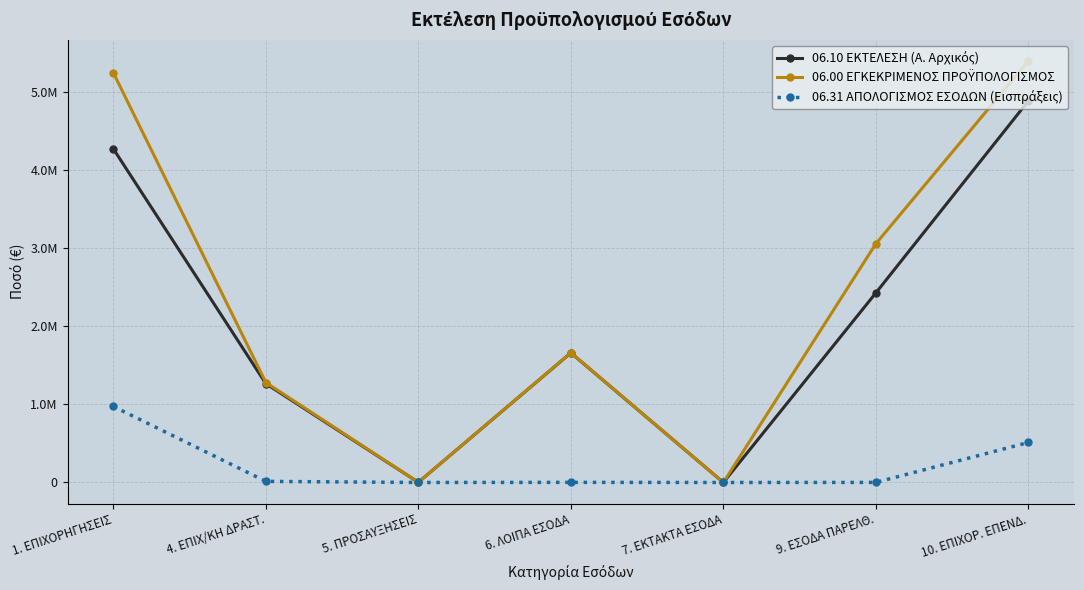

True or false: 06.10 ΕΚΤΕΛΕΣΗ (Α. Αρχικός) and 06.00 ΕΓΚΕΚΡΙΜΕΝΟΣ ΠΡΟΫΠΟΛΟΓΙΣΜΟΣ intersect in this chart.

False